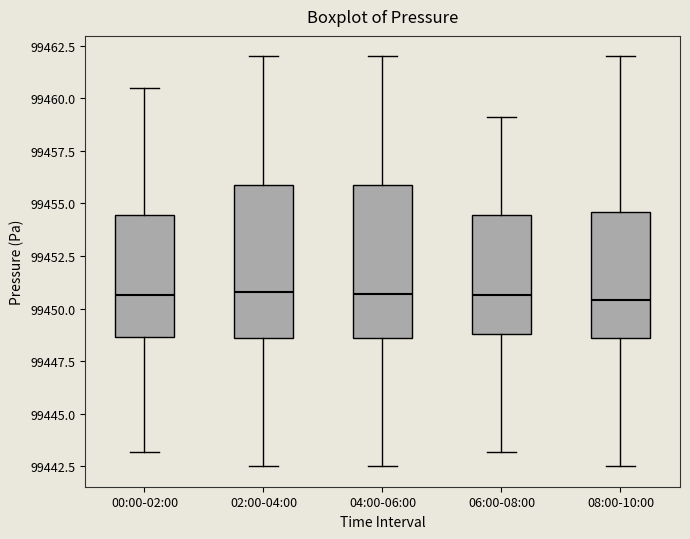

Reading left to right, transcribe this box plot: for each box, give where its median line is, the range the box spans, and where its two whiskers end, as read against the y-axis. The values are not printed on the chart, so give them approximately, as read against the axis.

00:00-02:00: median 99450.5, box 99448.5 to 99454.5, whiskers 99443.0 to 99460.5
02:00-04:00: median 99451.0, box 99448.5 to 99456.0, whiskers 99442.5 to 99462.0
04:00-06:00: median 99450.5, box 99448.5 to 99456.0, whiskers 99442.5 to 99462.0
06:00-08:00: median 99450.5, box 99449.0 to 99454.5, whiskers 99443.0 to 99459.0
08:00-10:00: median 99450.5, box 99448.5 to 99454.5, whiskers 99442.5 to 99462.0